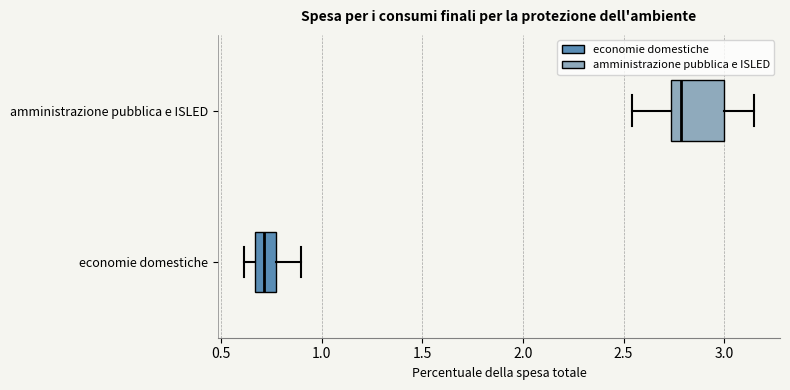

Which box is the widest, from its left edge to its right edge?

amministrazione pubblica e ISLED